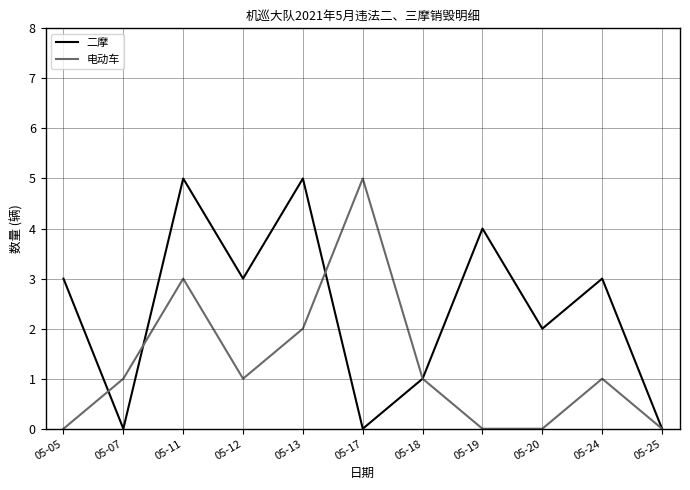

Between which two adjacent categories do 二摩 and 电动车 first intersect?

05-05 and 05-07